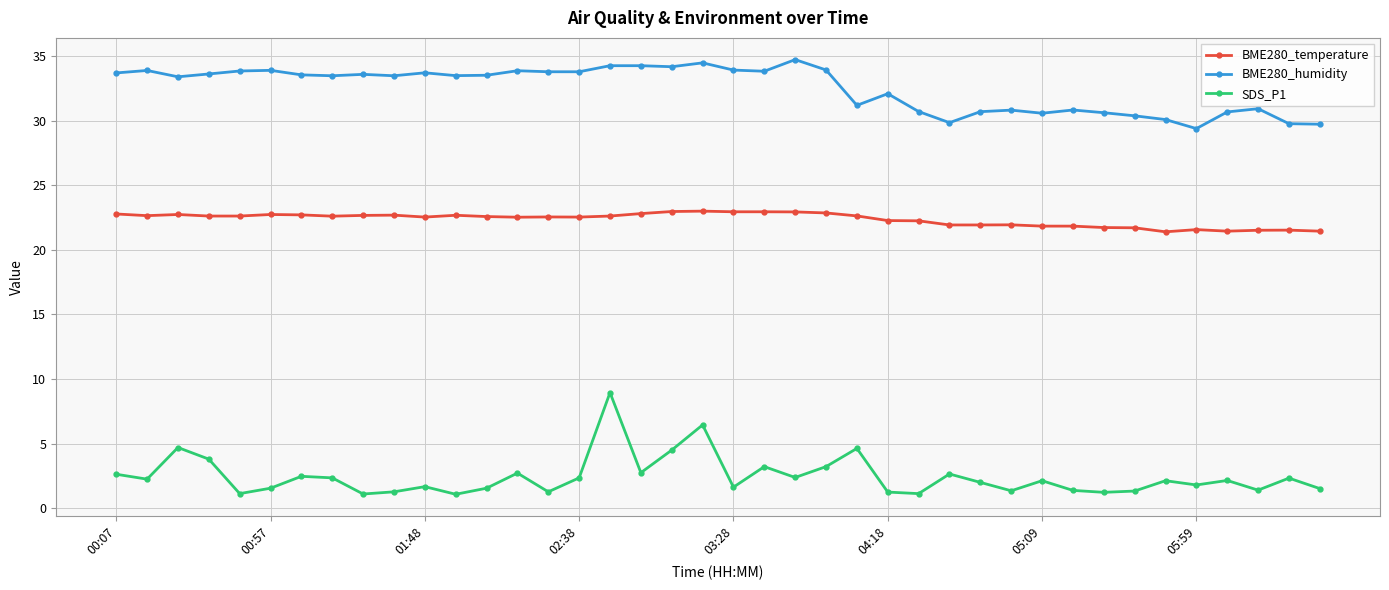

True or false: BME280_temperature and SDS_P1 cross at least once.

False